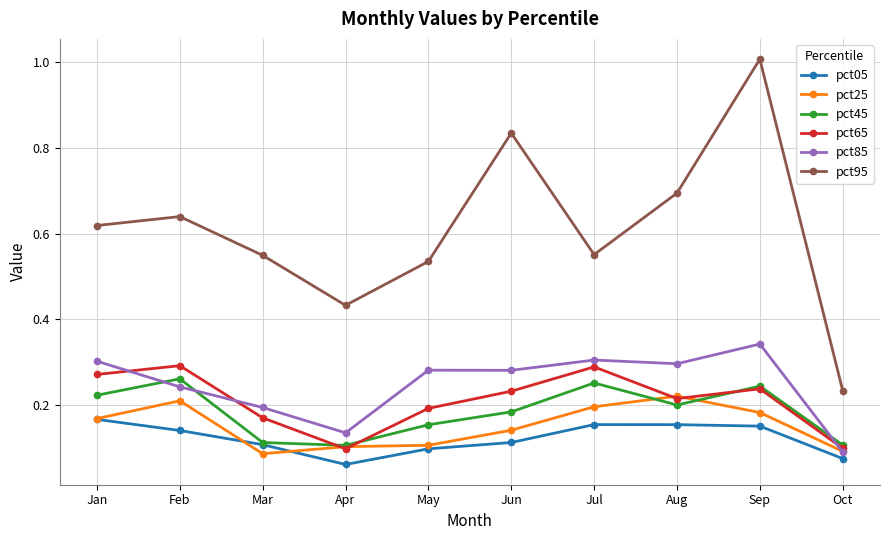

Where is the first local minimum for pct25?

Mar